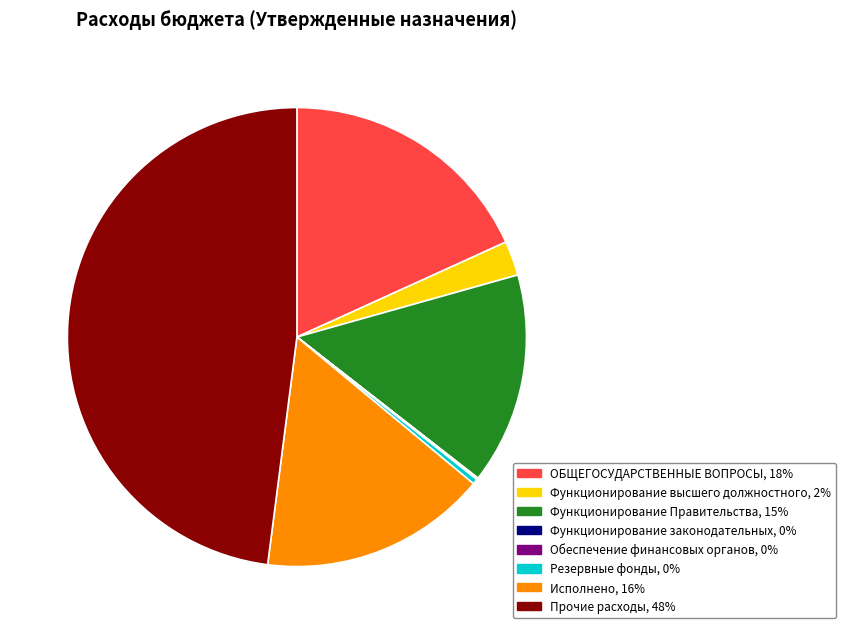

Is it true that Исполнено is 29% of the pie?

False